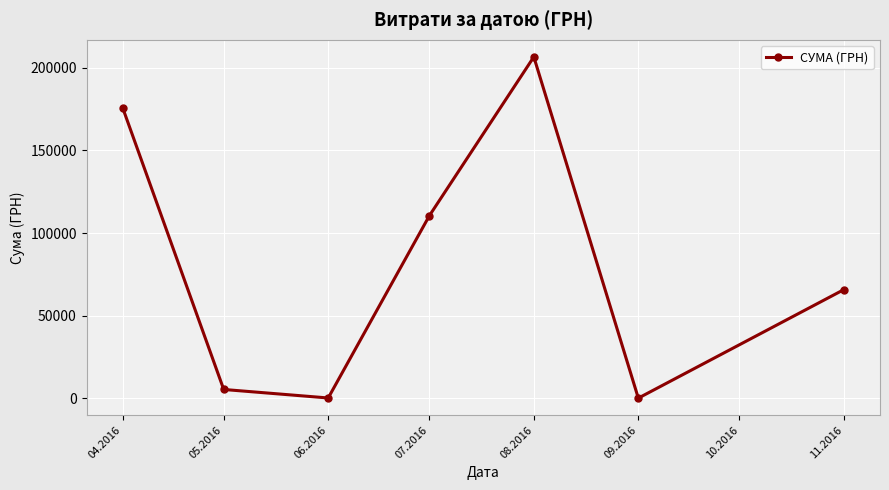

Approximately how many times larger is the value at 08.2016 compared to 04.2016?

1.2